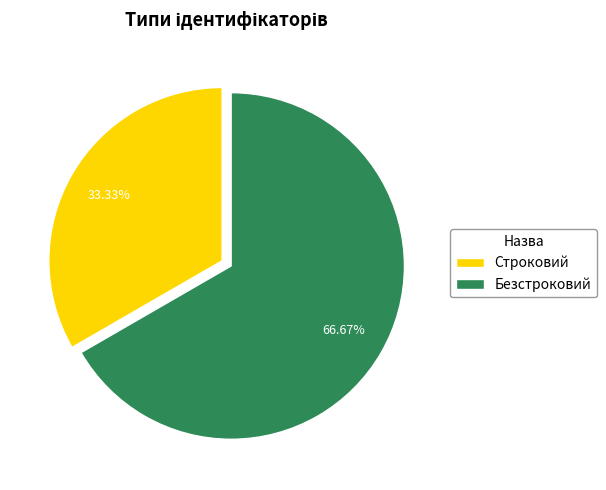

Count the number of slices in the pie.

2